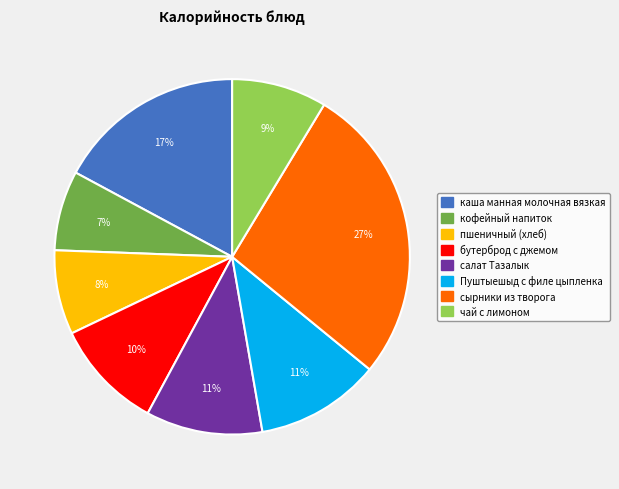

To the nearest percent, what percentage of the pie is Пуштыешыд с филе цыпленка?

11%